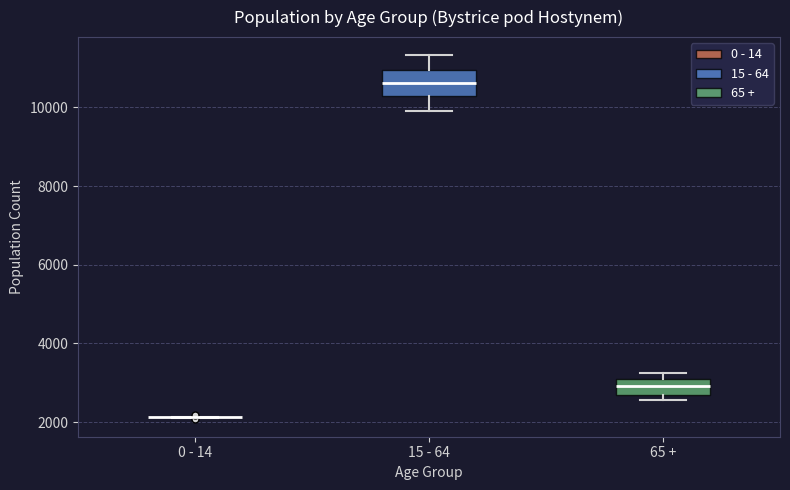

Comparing the boxes themselves (not the whiskers), which one is the tallest?

15 - 64